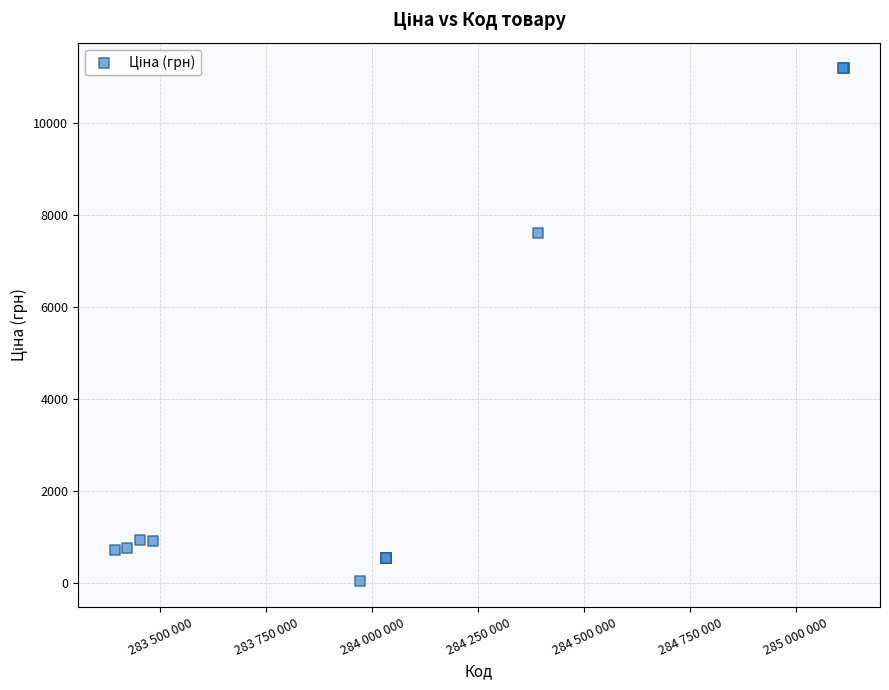

What Y value in the scatter plot is closest to 5610?

7596.5